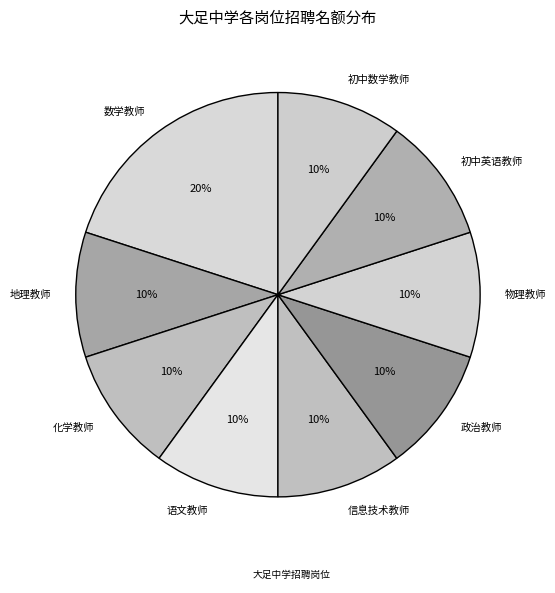

How many segments does this pie chart have?

9